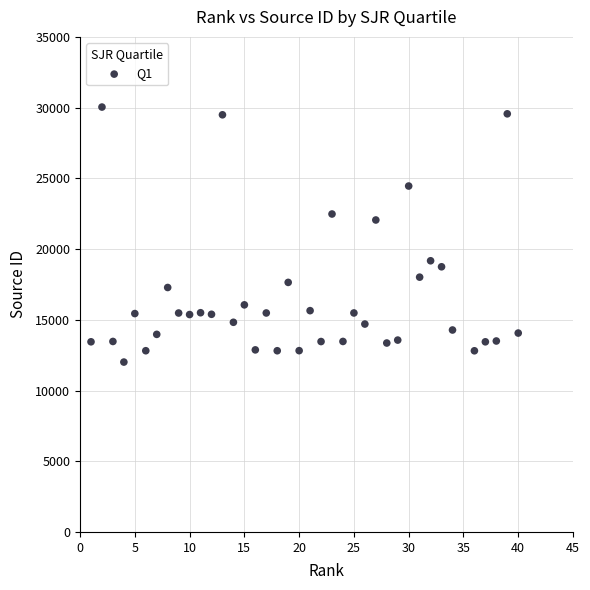

What is the range of Y values (max minus min)?

18029